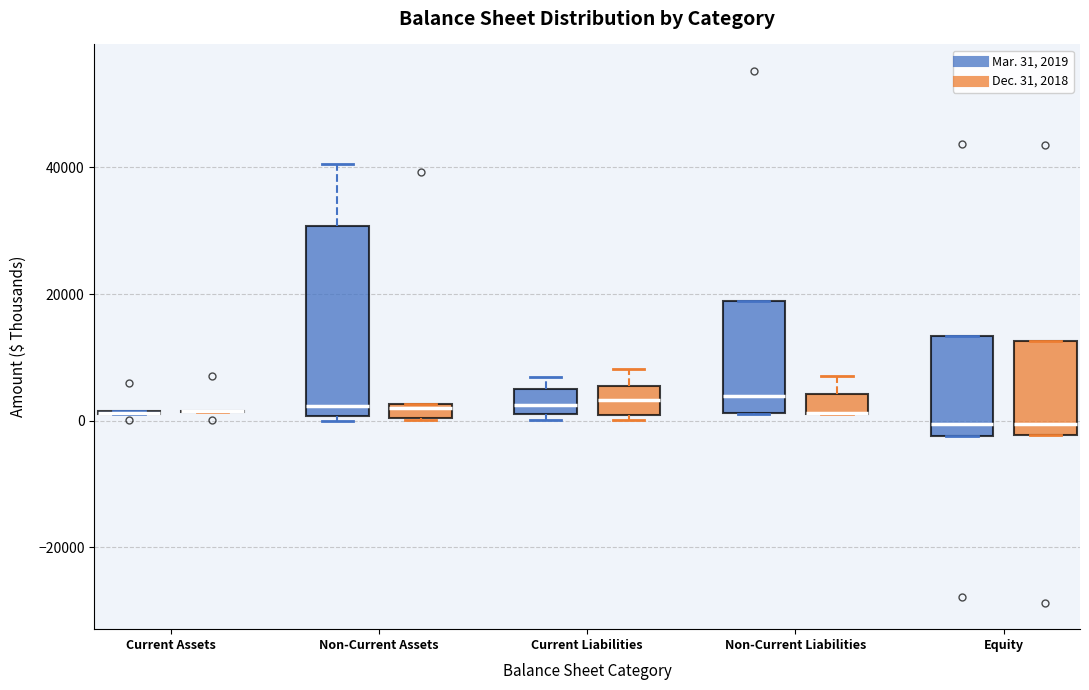

Which box is the tallest, from its lower edge to its upper edge?

Non-Current Assets (Mar. 31, 2019)